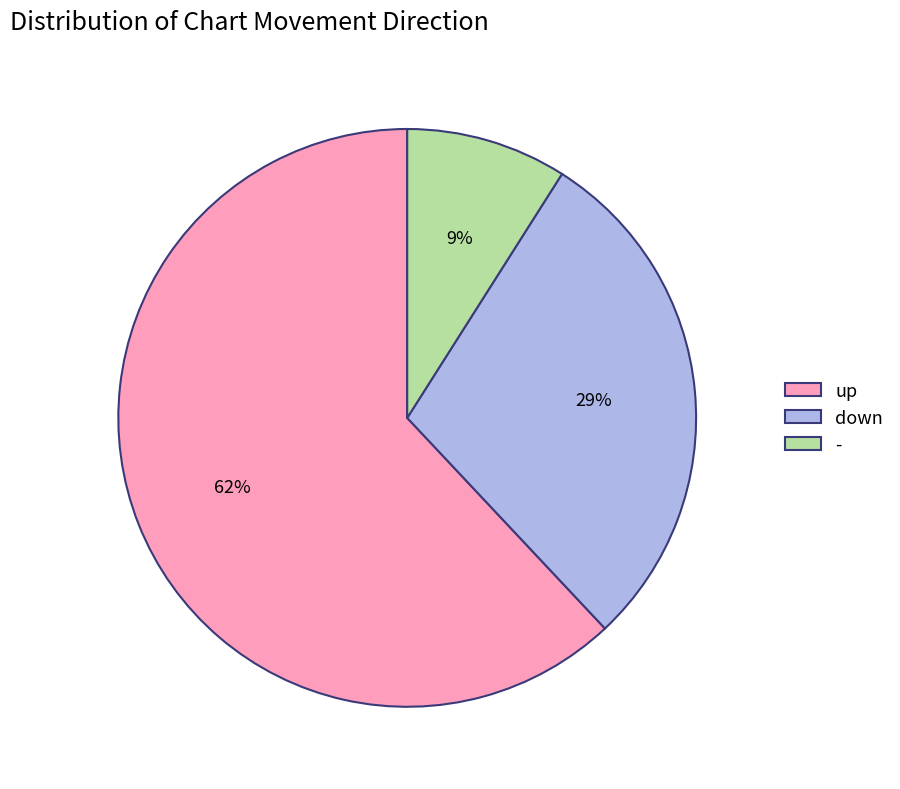

Which has a higher value, down or up?

up